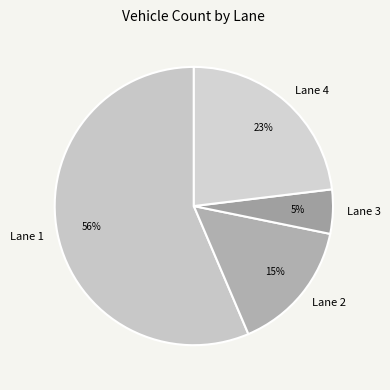

True or false: Lane 3 accounts for 1% of the total.

False